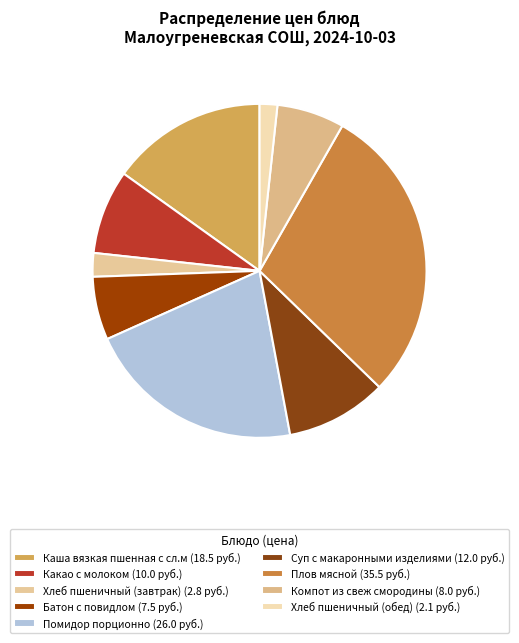

How many slices are in this pie chart?

9